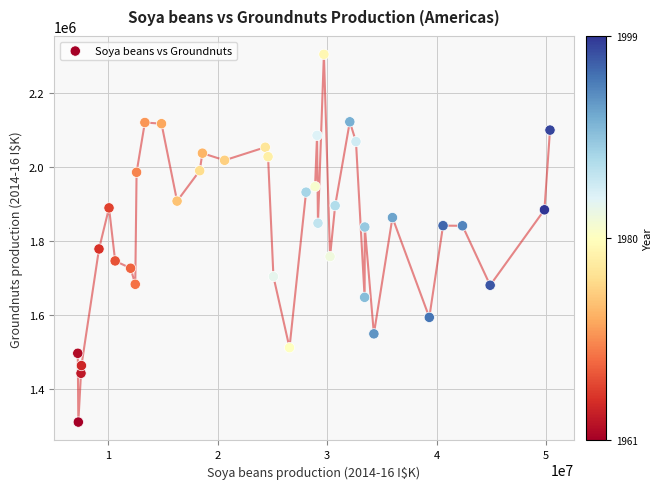

What is the range of Y values (max minus min)?

993782